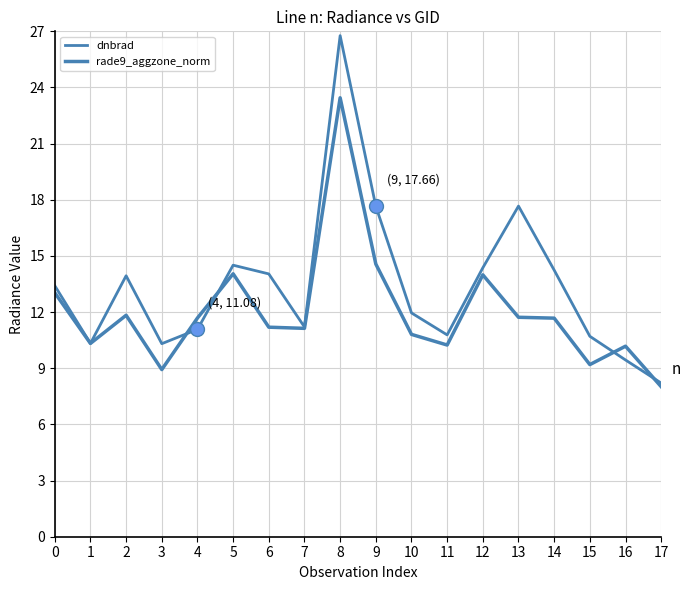

How many lines are shown in the chart?

2